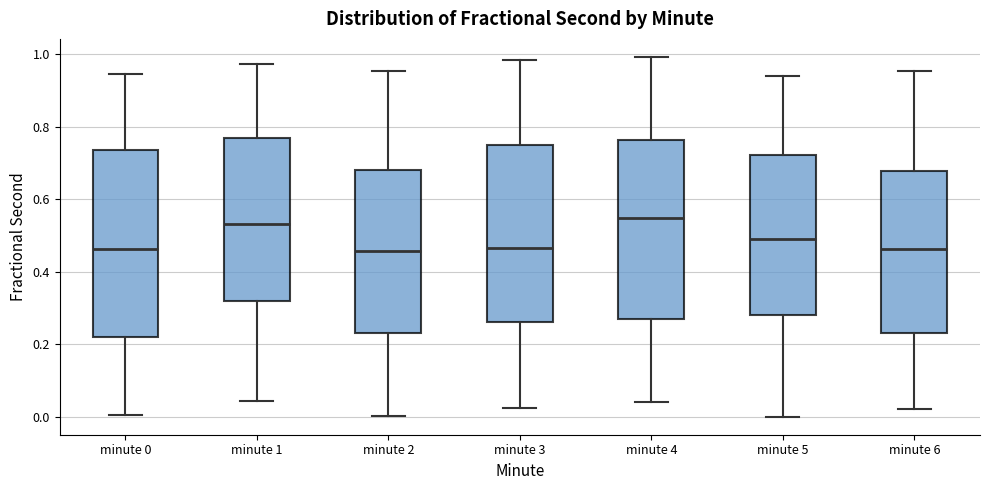

Reading left to right, transcribe this box plot: for each box, give where its median line is, the range the box spans, and where its two whiskers end, as read against the y-axis. The values are not printed on the chart, so give them approximately, as read against the axis.

minute 0: median 0.46, box 0.22 to 0.74, whiskers 0.00 to 0.94
minute 1: median 0.54, box 0.32 to 0.76, whiskers 0.04 to 0.98
minute 2: median 0.46, box 0.24 to 0.68, whiskers 0.00 to 0.96
minute 3: median 0.46, box 0.26 to 0.74, whiskers 0.02 to 0.98
minute 4: median 0.54, box 0.26 to 0.76, whiskers 0.04 to 1.00
minute 5: median 0.50, box 0.28 to 0.72, whiskers 0.00 to 0.94
minute 6: median 0.46, box 0.24 to 0.68, whiskers 0.02 to 0.96